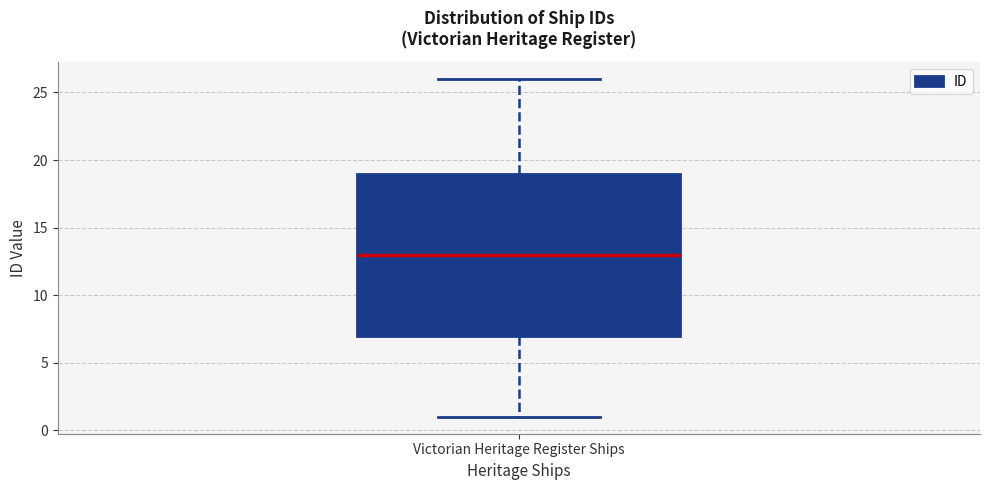

Transcribe this box plot: give where the median line is, the range the box spans, and where the two whiskers end, as read against the y-axis. The values are not printed on the chart, so give them approximately, as read against the axis.

median 13, box 7 to 19, whiskers 1 to 26